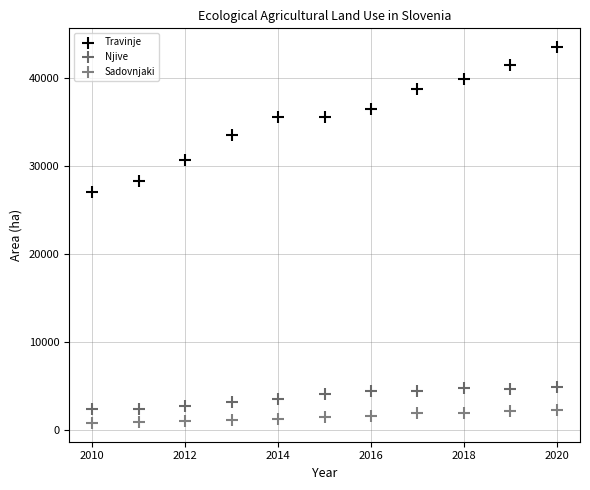

Across all data points, what is the range of Y values (max minus min)?

42757.1